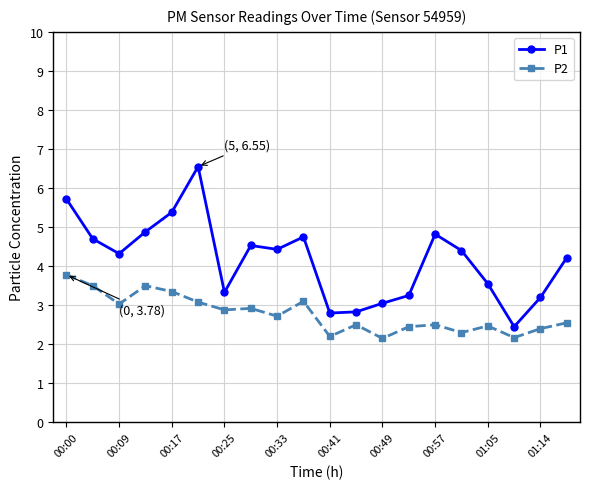

What is the value of the P1 point at the 1st from the left?

5.7